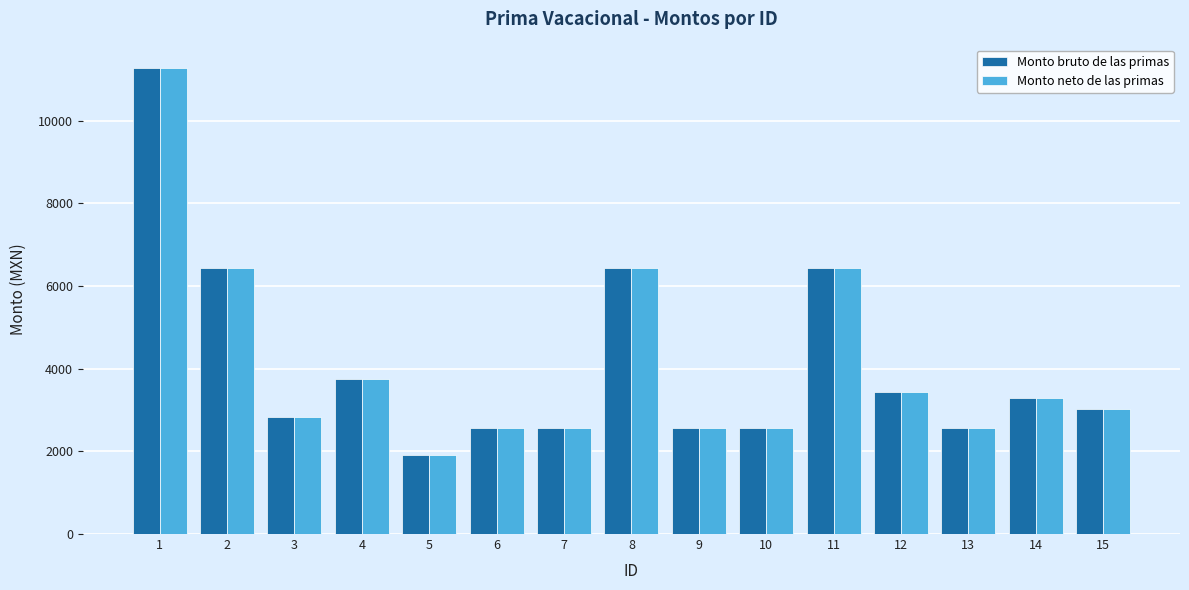

Reading left to right, list all the values displayed in this chart.

Monto bruto de las primas: 1=11275.4	2=6432.3	3=2824.2	4=3759.5	5=1920.2	6=2560.3	7=2560.3	8=6432.3	9=2560.3	10=2560.3	11=6432.3	12=3423.1	13=2560.3	14=3280.0	15=3019.0
Monto neto de las primas: 1=11275.4	2=6432.3	3=2824.2	4=3759.5	5=1920.2	6=2560.3	7=2560.3	8=6432.3	9=2560.3	10=2560.3	11=6432.3	12=3423.1	13=2560.3	14=3280.0	15=3019.0